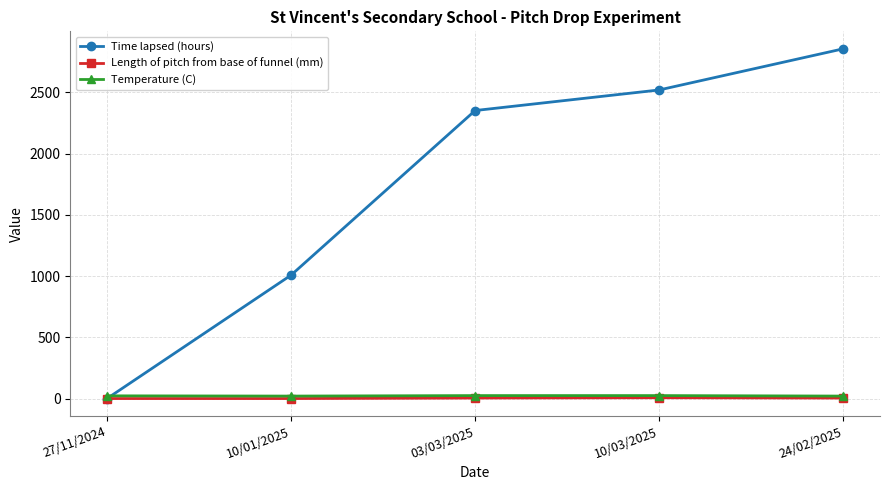

Which series changed the most between 27/11/2024 and 10/01/2025?

Time lapsed (hours)